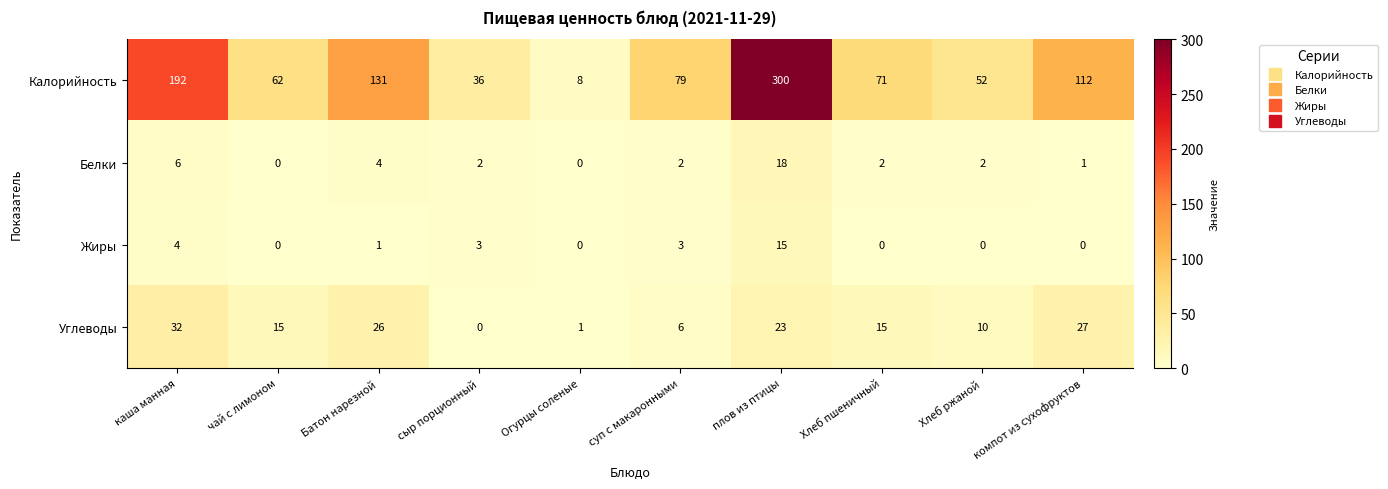

Rank the categories by Калорийность value from highest to lowest.

плов из птицы, каша манная, Батон нарезной, компот из сухофруктов, суп с макаронными, Хлеб пшеничный, чай с лимоном, Хлеб ржаной, сыр порционный, Огурцы соленые